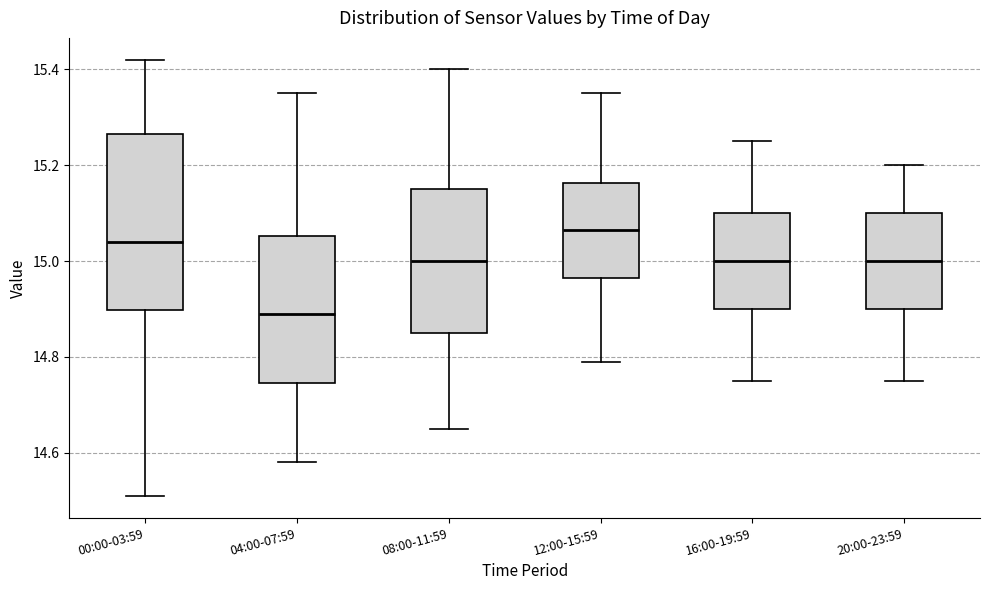

Where does the lower whisker of the box for 00:00-03:59 end on the y-axis? The values are not printed on the chart, so give them approximately, as read against the axis.

14.52